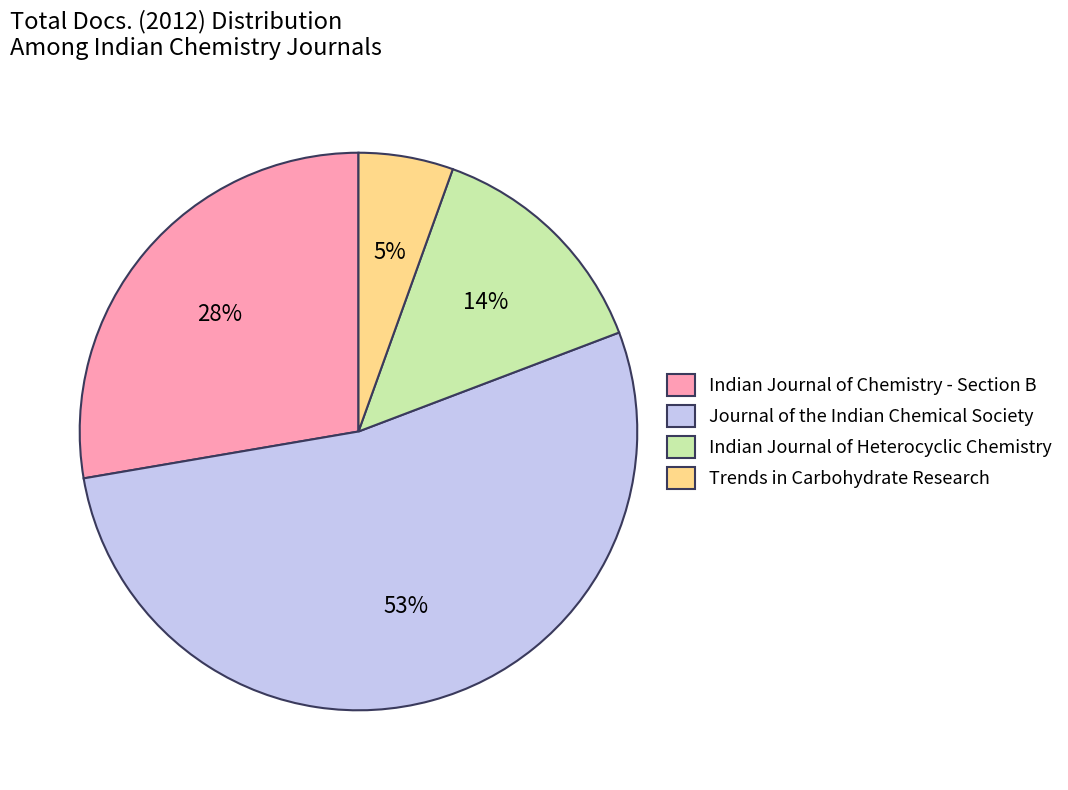

To the nearest percent, what is the combined percentage of Trends in Carbohydrate Research and Indian Journal of Chemistry - Section B?

33%